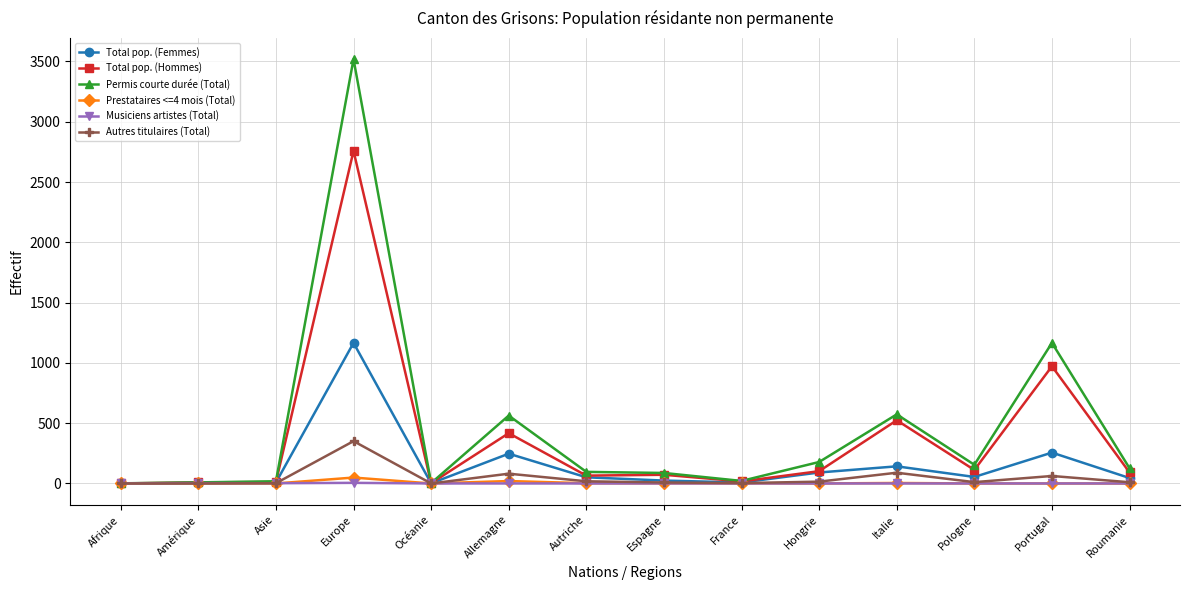

True or false: Total pop. (Femmes) has more than 0 interior local peaks.

True